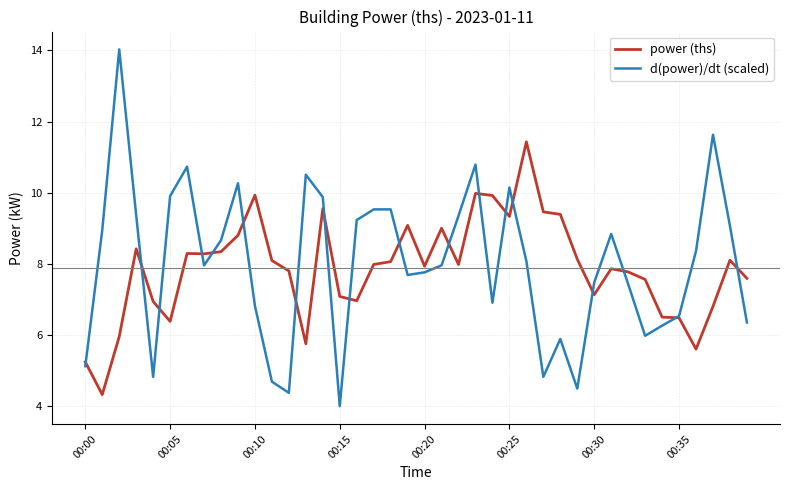

What is the minimum value for d(power)/dt (scaled)?

4.0